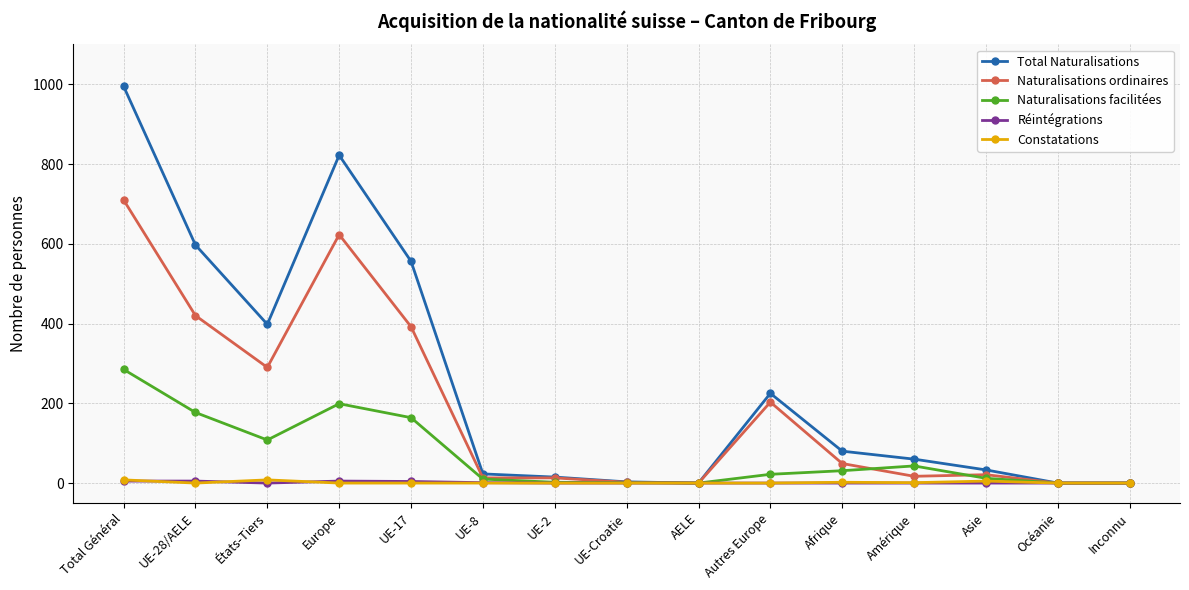

What are all the series names shown in the legend?

Total Naturalisations, Naturalisations ordinaires, Naturalisations facilitées, Réintégrations, Constatations